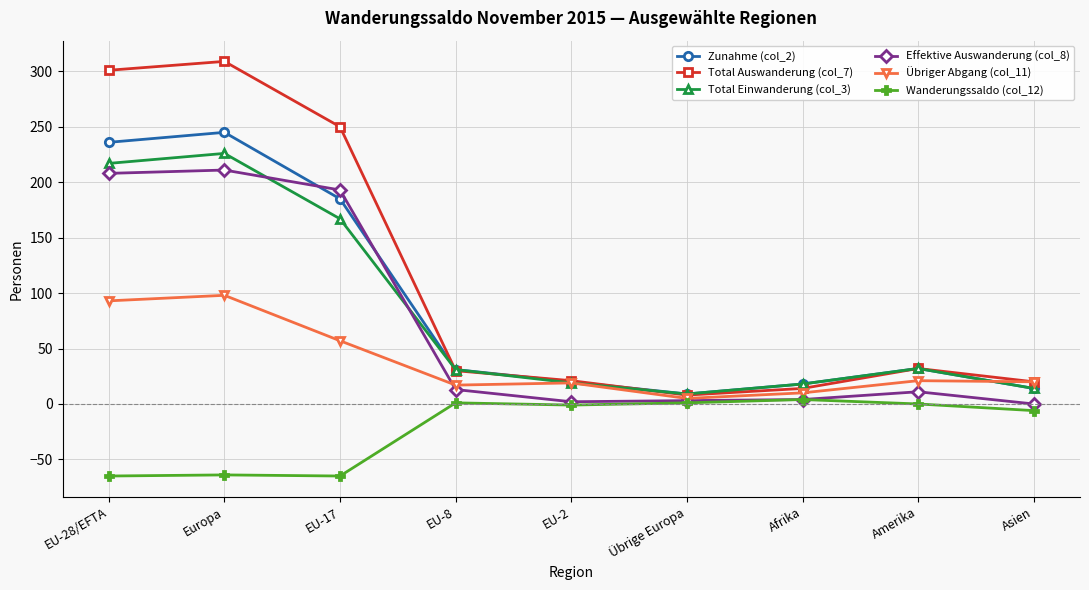

How many lines are shown in the chart?

6